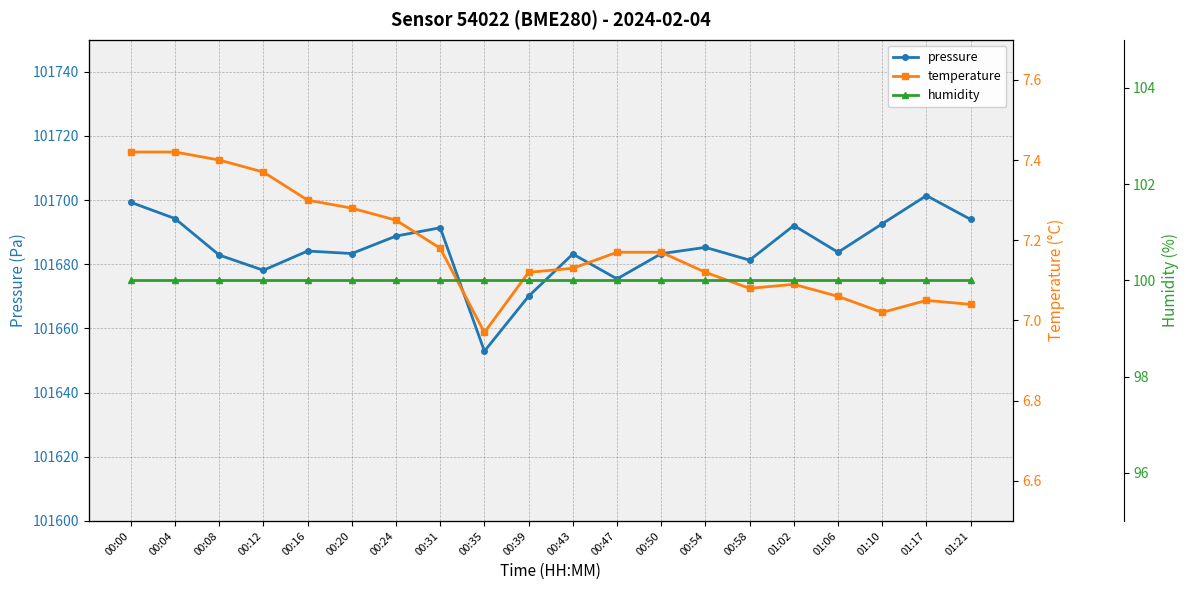

Reading left to right, list all the values displayed in this chart.

pressure: 101699.3	101694.3	101682.9	101678.1	101684.1	101683.4	101688.8	101691.4	101652.9	101670.1	101683.2	101675.4	101683.3	101685.3	101681.3	101692.1	101683.8	101692.6	101701.4	101694.0
temperature: 7.4	7.4	7.4	7.4	7.3	7.3	7.2	7.2	7.0	7.1	7.1	7.2	7.2	7.1	7.1	7.1	7.1	7.0	7.0	7.0
humidity: 100.0	100.0	100.0	100.0	100.0	100.0	100.0	100.0	100.0	100.0	100.0	100.0	100.0	100.0	100.0	100.0	100.0	100.0	100.0	100.0